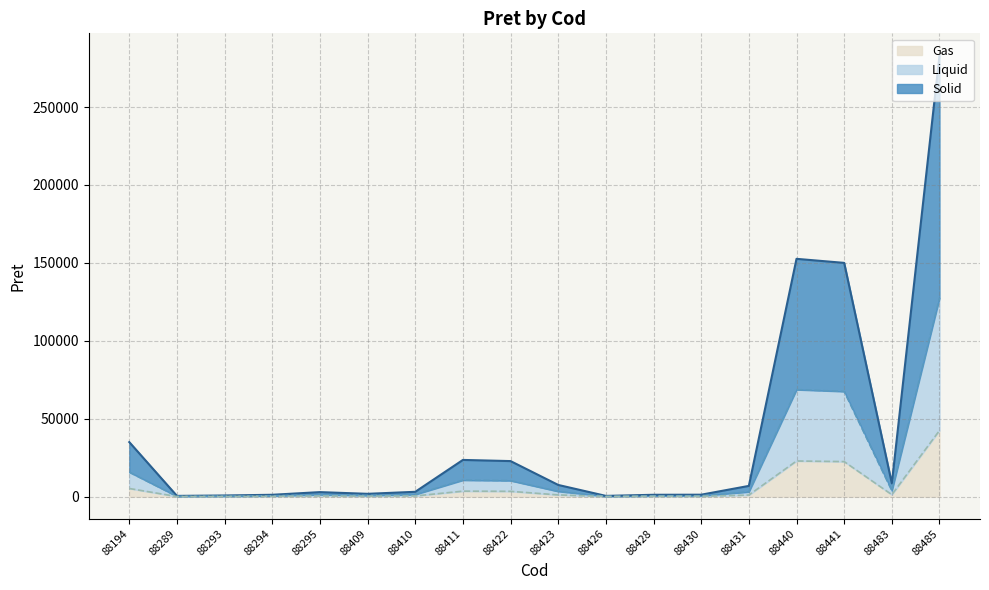

True or false: the data has more than 0 interior local peaks.

True